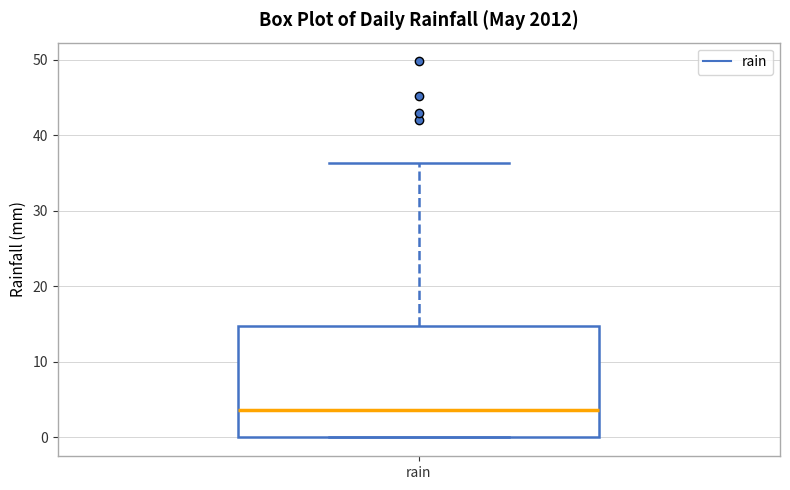

Transcribe this box plot: give where the median line is, the range the box spans, and where the two whiskers end, as read against the y-axis. The values are not printed on the chart, so give them approximately, as read against the axis.

median 4, box 0 to 15, whiskers 0 to 36